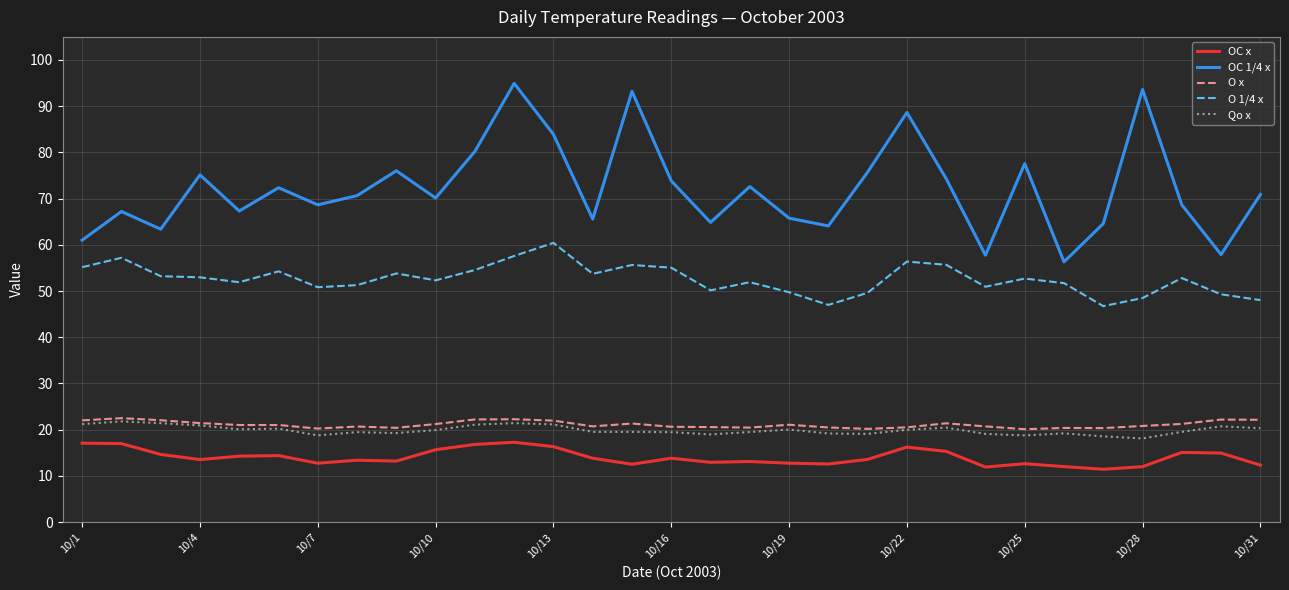

Which series has the widest spread of values?

OC 1/4 x